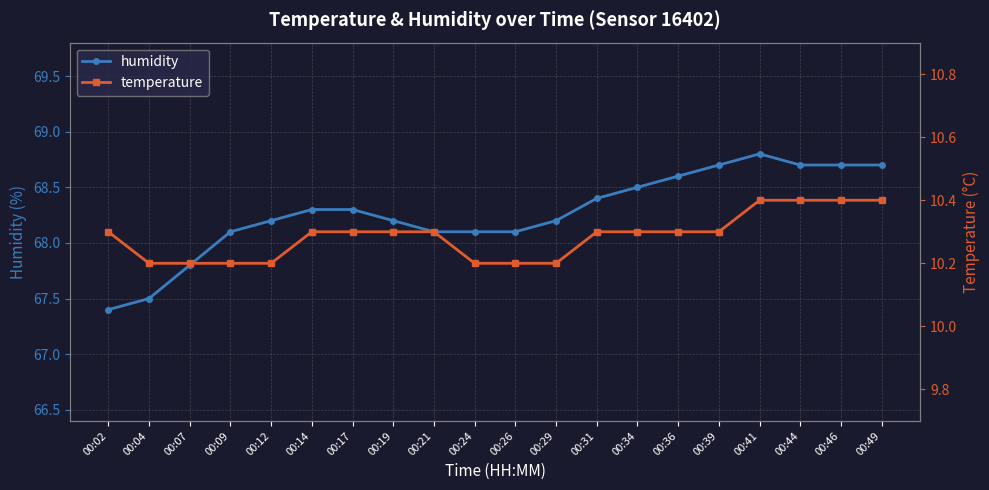

At which category is the sum across all series the highest?

00:41